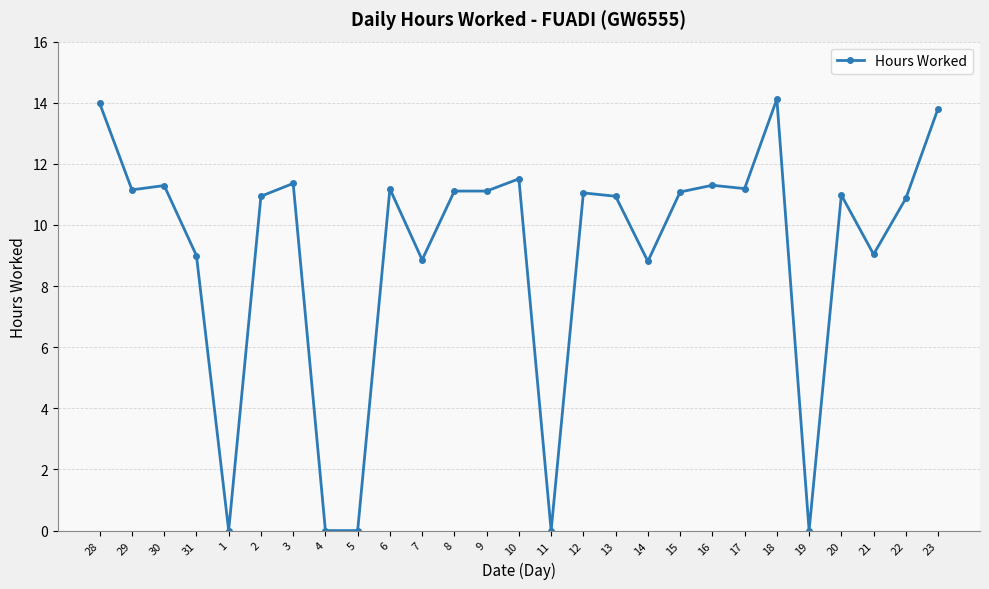

Where does the data first go above 11?

28